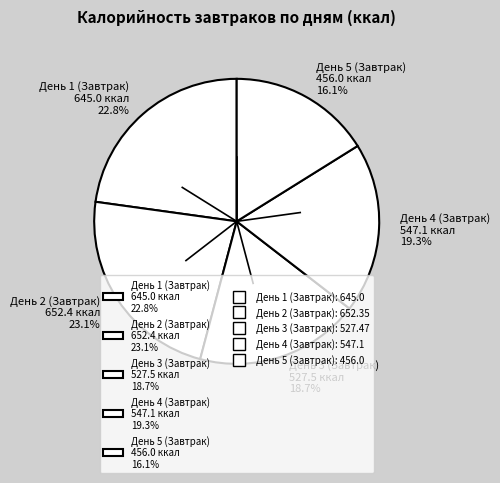

How many slices are in this pie chart?

5